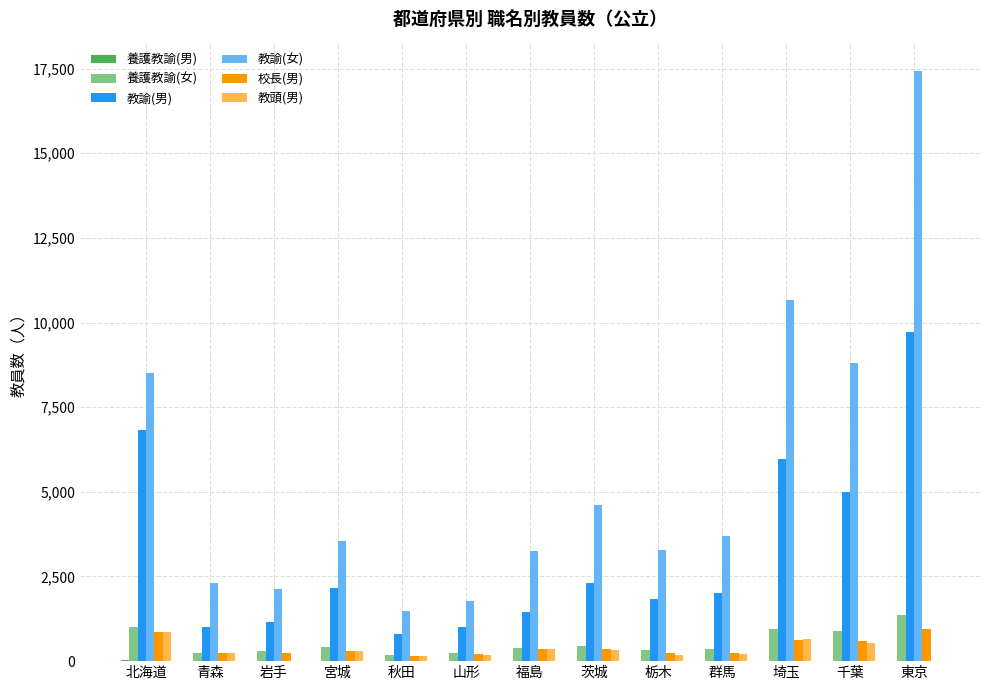

What is the spread (max minus min) of values at 青森?

2322